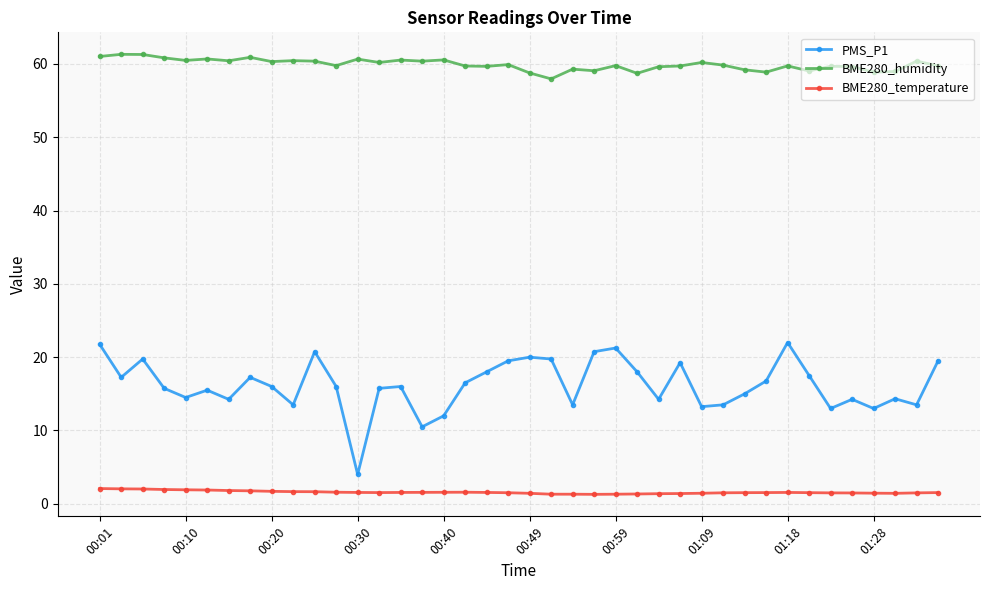

Rank the series by their average value, from lowest to highest.

BME280_temperature, PMS_P1, BME280_humidity